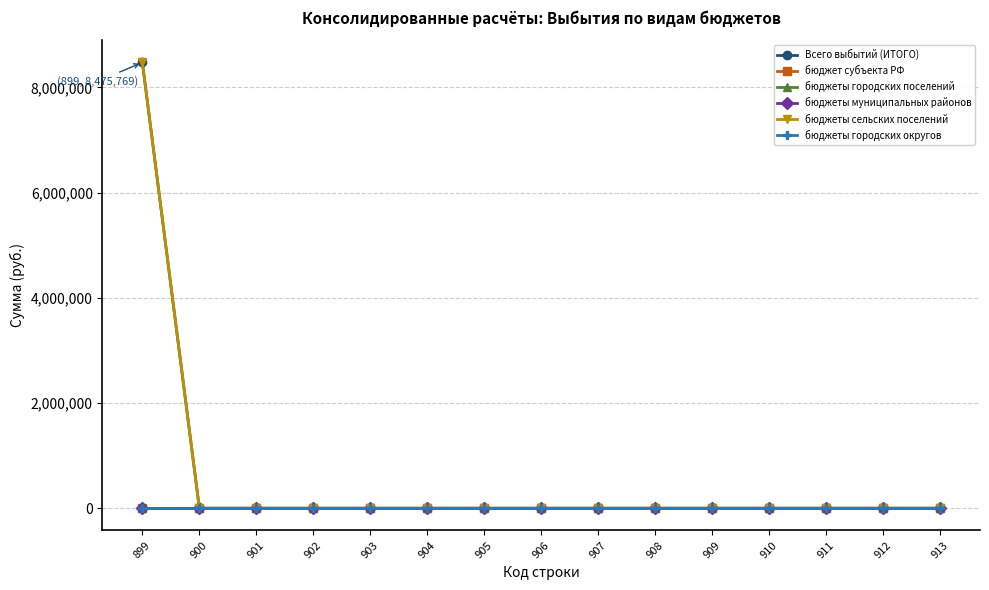

What is the maximum value shown in the chart?

8475768.5